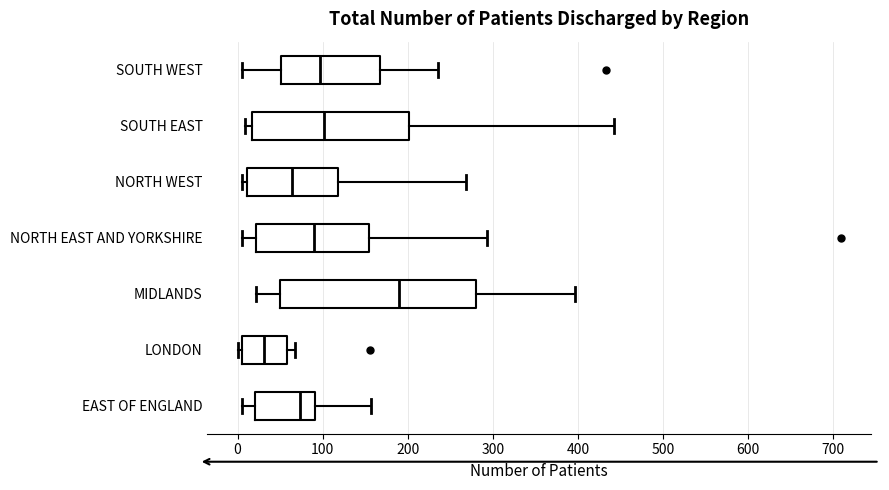

Reading bottom to top, read every box against the x-axis: the position of its median line, the range the box covers, and the ends of its whiskers. The values are not printed on the chart, so give them approximately, as read against the axis.

EAST OF ENGLAND: median 70, box 20 to 90, whiskers 10 to 160
LONDON: median 30, box 10 to 60, whiskers 0 to 70
MIDLANDS: median 190, box 50 to 280, whiskers 20 to 400
NORTH EAST AND YORKSHIRE: median 90, box 20 to 150, whiskers 10 to 290
NORTH WEST: median 60, box 10 to 120, whiskers 10 (just left of the box's left edge) to 270
SOUTH EAST: median 100, box 20 to 200, whiskers 10 to 440
SOUTH WEST: median 100, box 50 to 170, whiskers 10 to 240